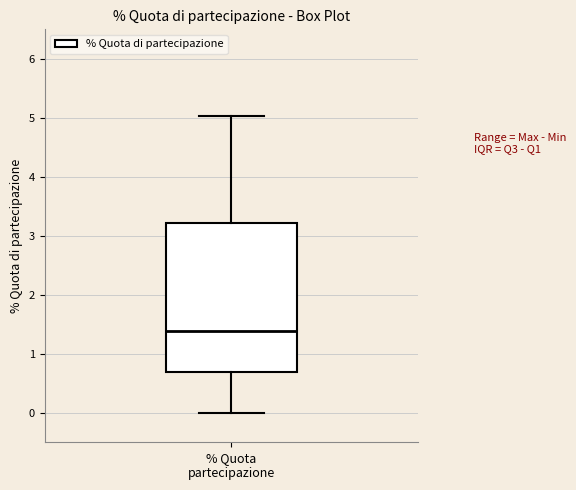

Where does the lower whisker of the box for % Quota partecipazione end on the y-axis? The values are not printed on the chart, so give them approximately, as read against the axis.

0.0